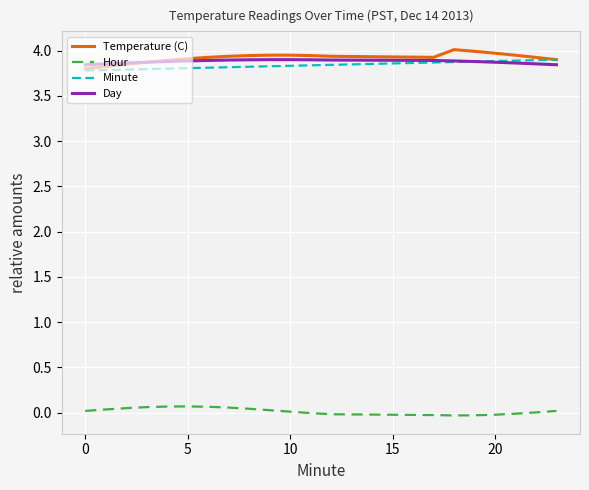

What is the greatest value displayed?

4.0